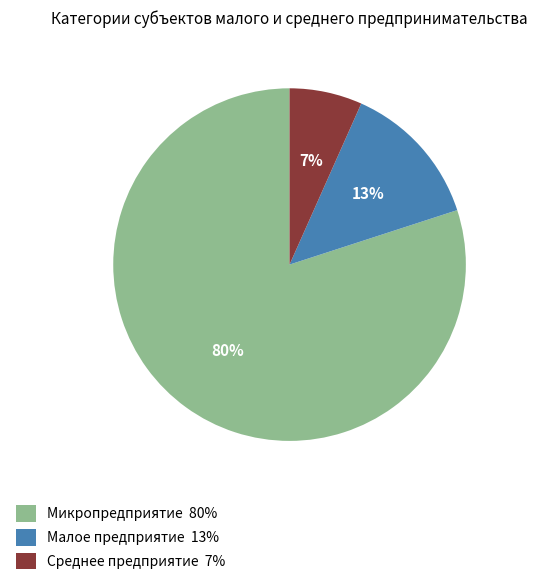

The Микропредприятие slice represents 69% of the pie. True or false?

False